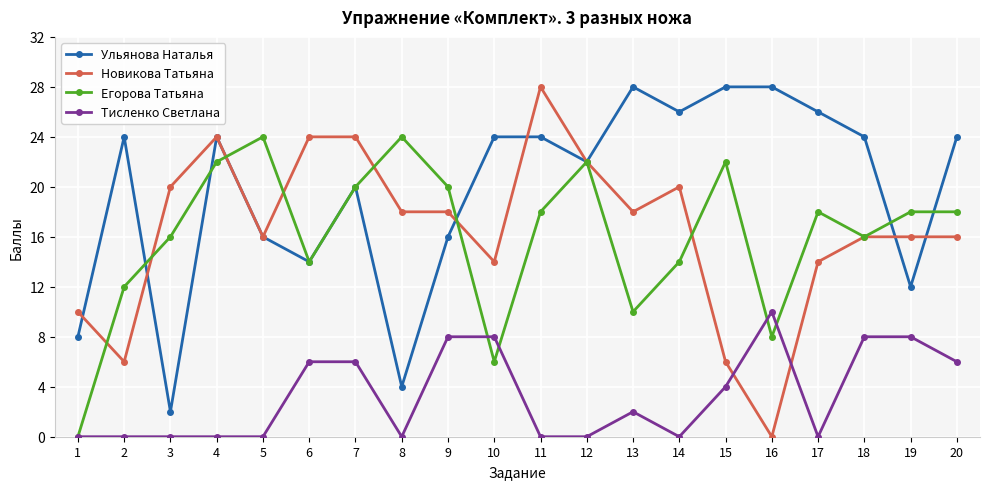

How many data points does each series have?

20